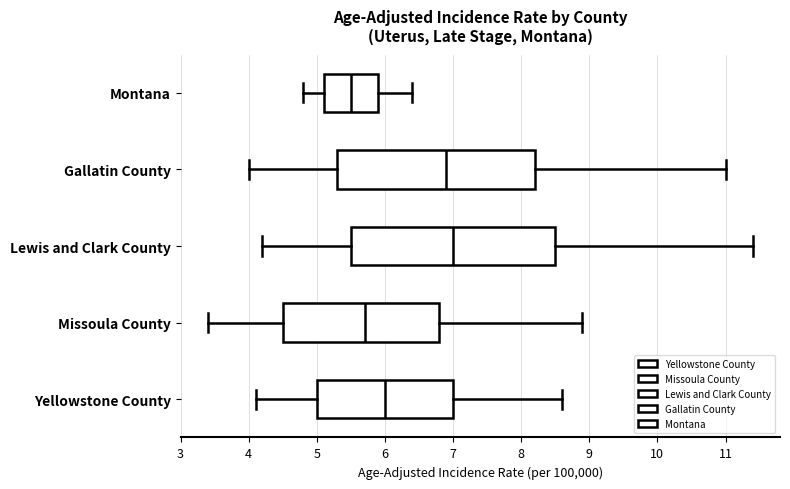

Comparing the boxes themselves (not the whiskers), which one is the widest?

Lewis and Clark County